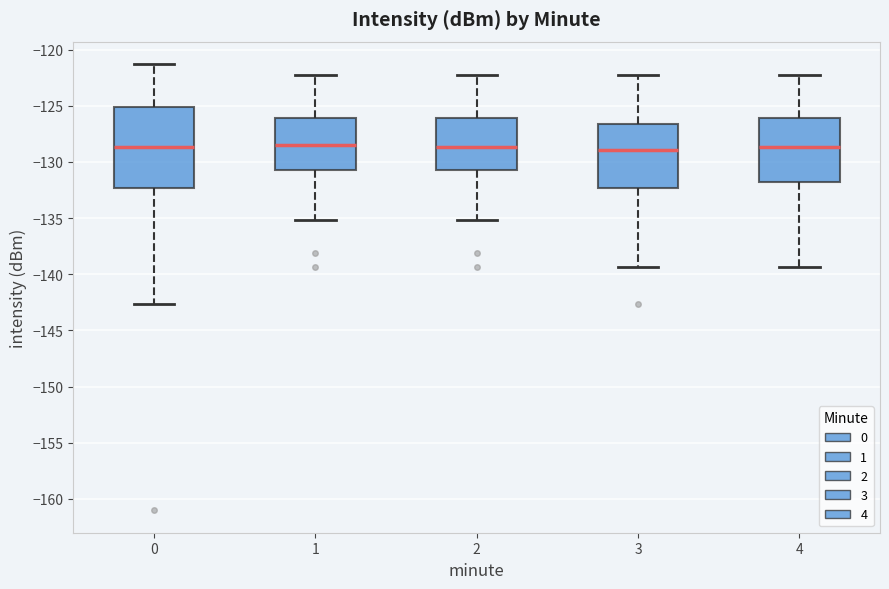

Comparing the boxes themselves (not the whiskers), which one is the tallest?

0